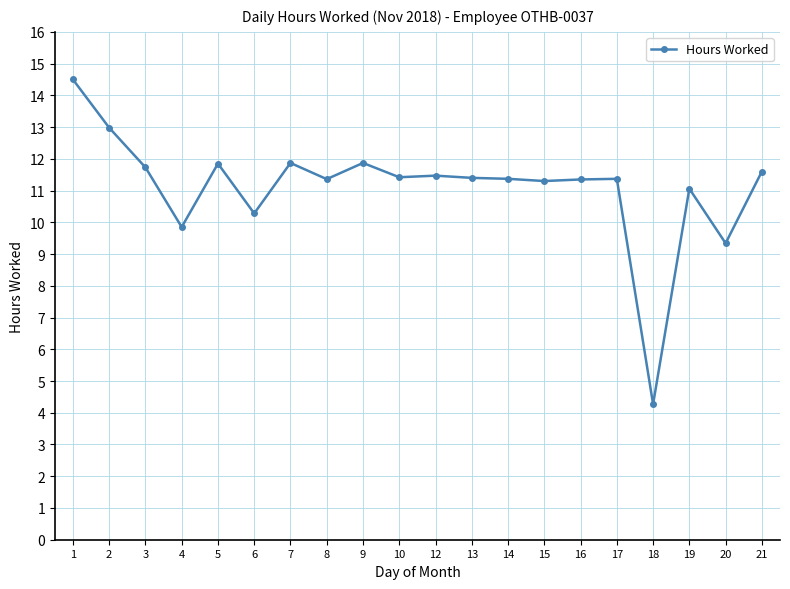

True or false: the data shows 4.3 at 18.

True